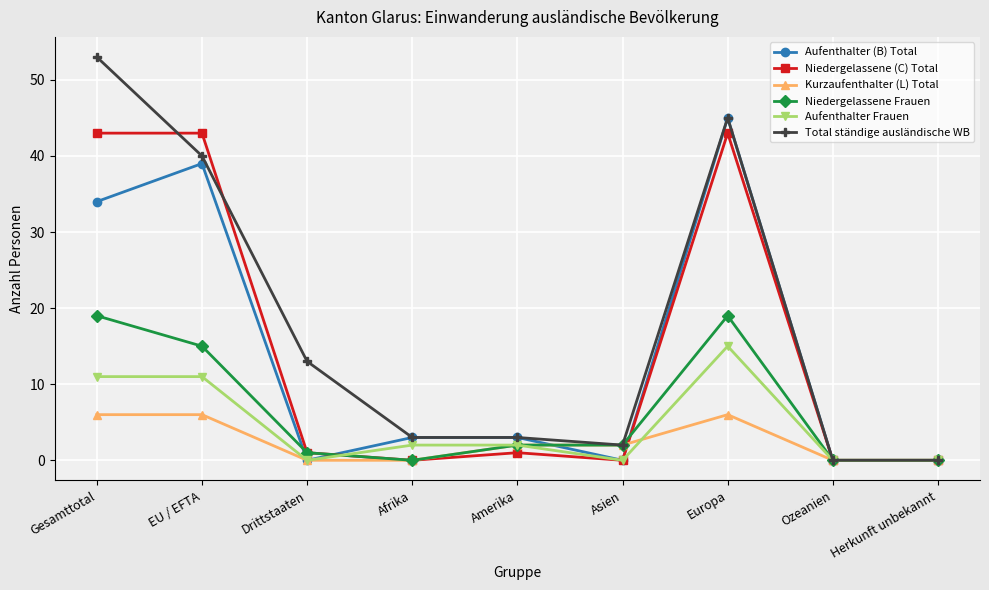

Reading left to right, extract all data points from this chart.

Aufenthalter (B) Total: 34	39	0	3	3	0	45	0	0
Niedergelassene (C) Total: 43	43	1	0	1	0	43	0	0
Kurzaufenthalter (L) Total: 6	6	0	0	2	2	6	0	0
Niedergelassene Frauen: 19	15	1	0	2	2	19	0	0
Aufenthalter Frauen: 11	11	0	2	2	0	15	0	0
Total ständige ausländische WB: 53	40	13	3	3	2	45	0	0